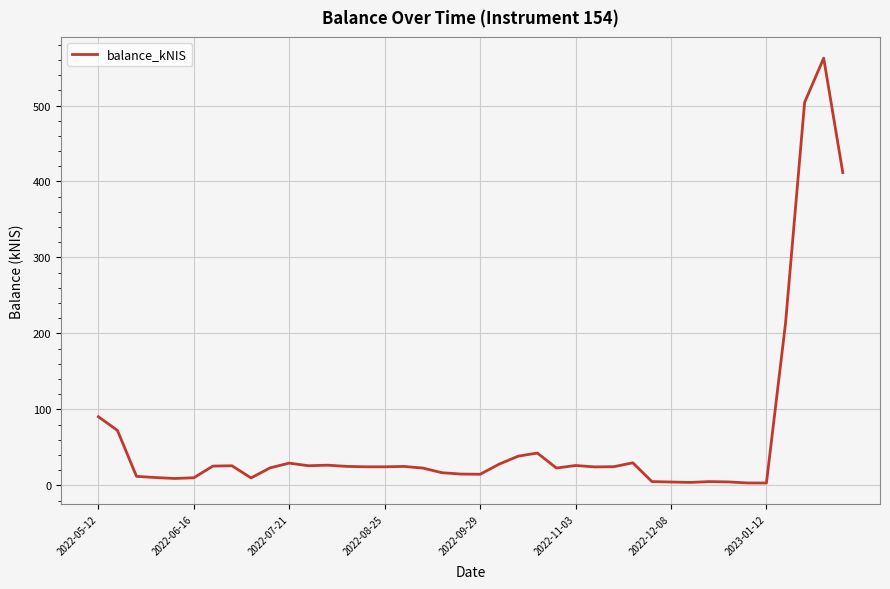

What is the difference between the second highest and second lowest values?

500.9